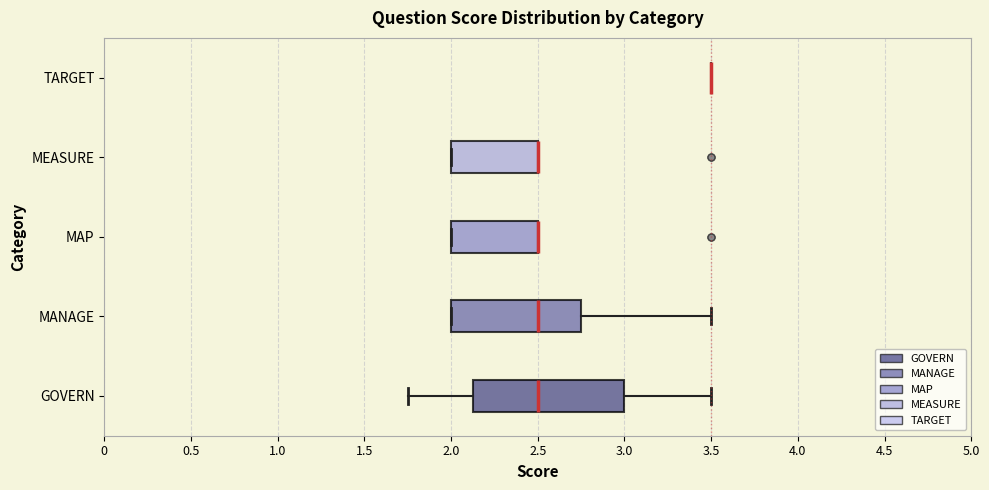

Reading bottom to top, transcribe this box plot: for each box, give where its median line is, the range the box spans, and where its two whiskers end, as read against the x-axis. The values are not printed on the chart, so give them approximately, as read against the axis.

GOVERN: median 2.50, box 2.15 to 3.00, whiskers 1.75 to 3.50
MANAGE: median 2.50, box 2.00 to 2.75, whiskers 2.00 to 3.50
MAP: median 2.50 (drawn on the box's right edge), box 2.00 to 2.50, whiskers 2.00 to 2.50
MEASURE: median 2.50 (drawn on the box's right edge), box 2.00 to 2.50, whiskers 2.00 to 2.50
TARGET: box collapsed to a line at 3.50, whiskers 3.50 to 3.50